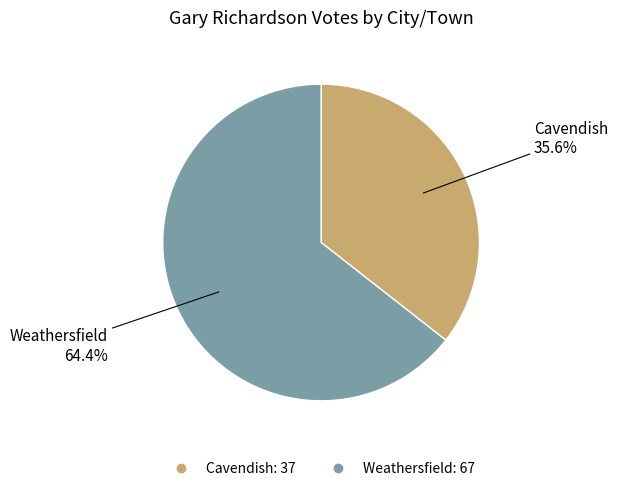

Does Cavendish represent more than half of the total?

No